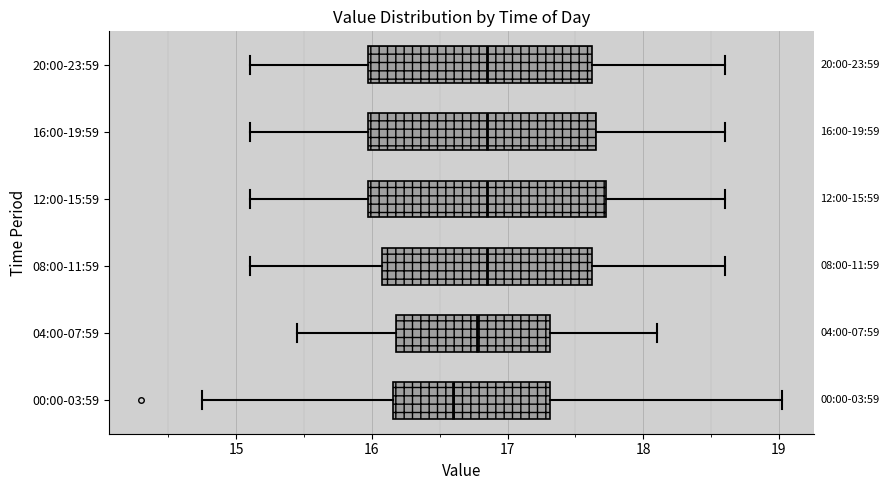

Which box's median line is the furthest to the left?

00:00-03:59